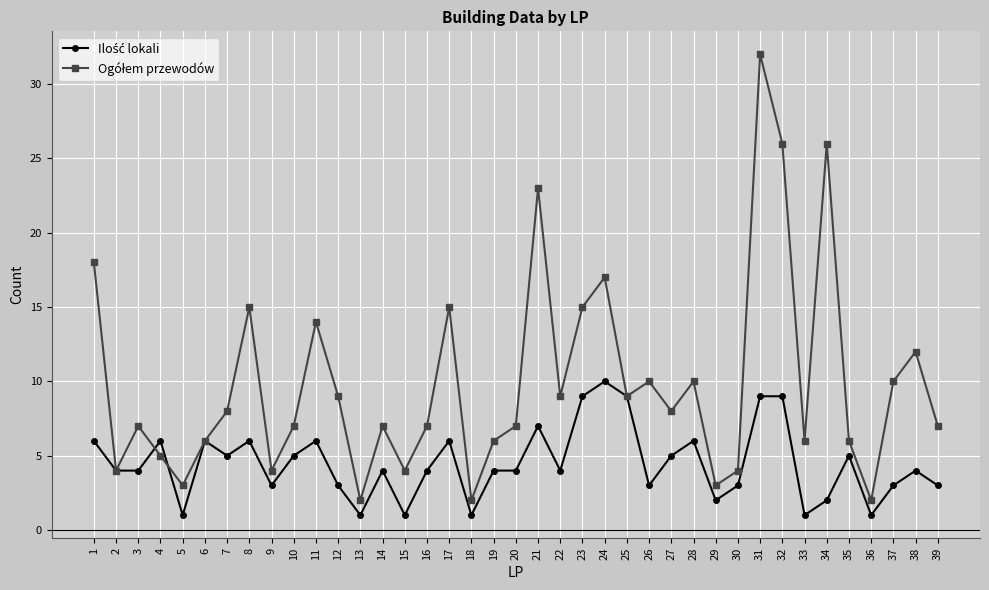

At how many categories does at least one series exceed 20?

4